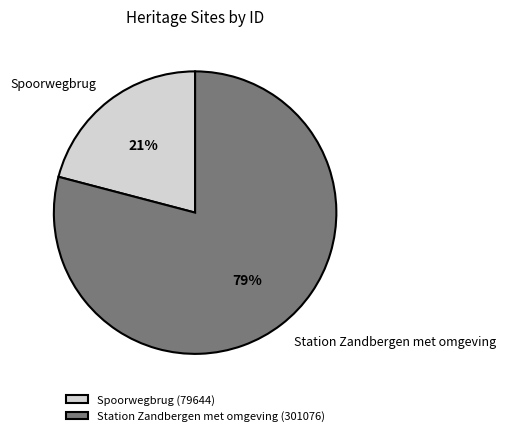

To the nearest percent, what is the difference between the Station Zandbergen met omgeving and Spoorwegbrug slice percentages?

58%